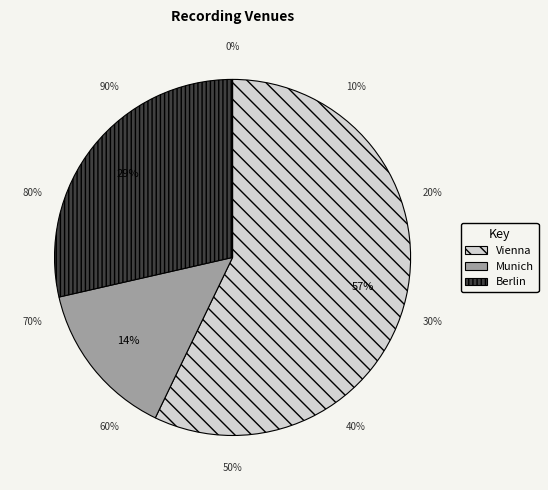

Which category has the smallest portion of the pie?

Munich